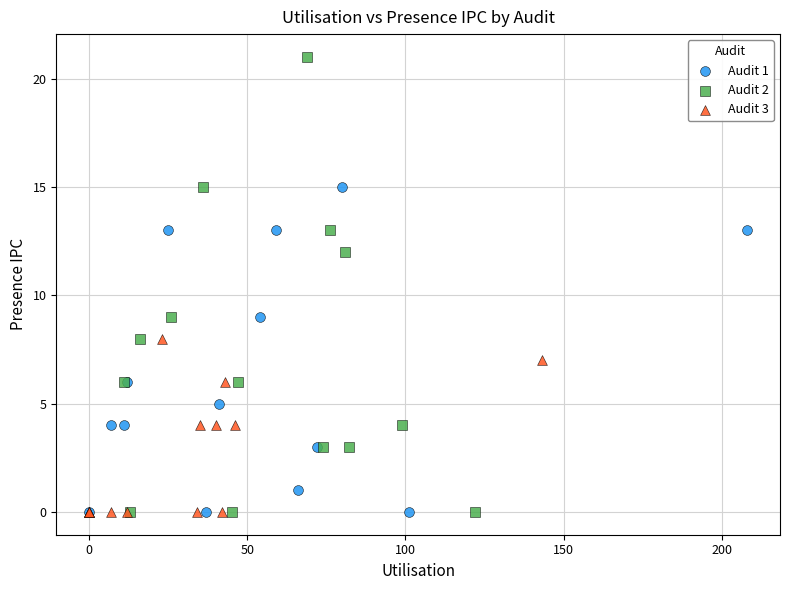

Which series contains the highest Y value?

Audit 2